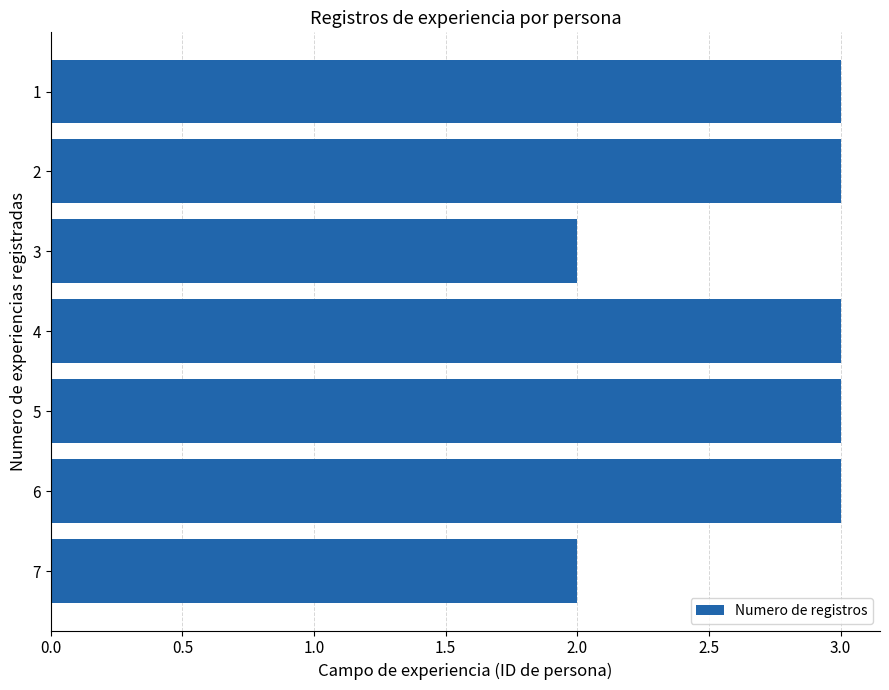

Is it true that the value at 3 is 1?

False